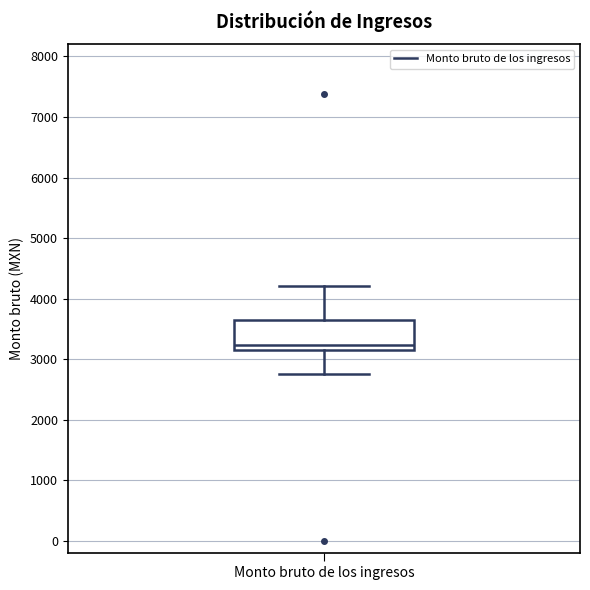

Transcribe this box plot: give where the median line is, the range the box spans, and where the two whiskers end, as read against the y-axis. The values are not printed on the chart, so give them approximately, as read against the axis.

median 3200, box 3100 to 3600, whiskers 2800 to 4200